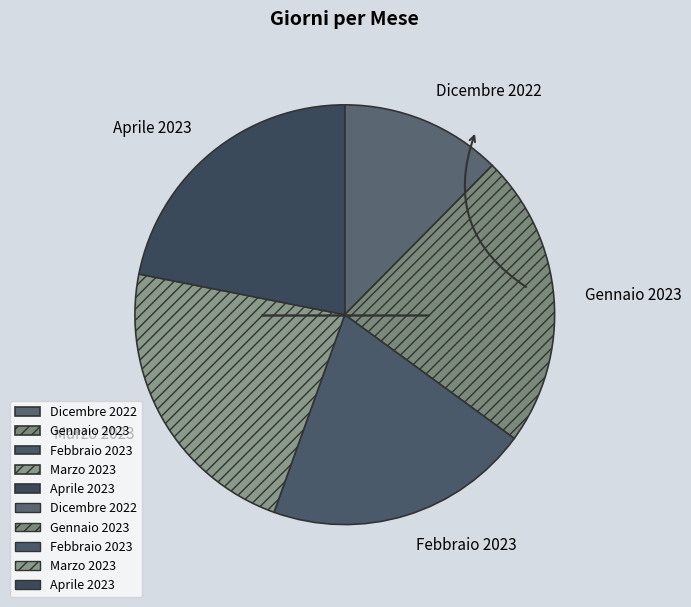

Is there any slice that represents more than half of the pie?

No